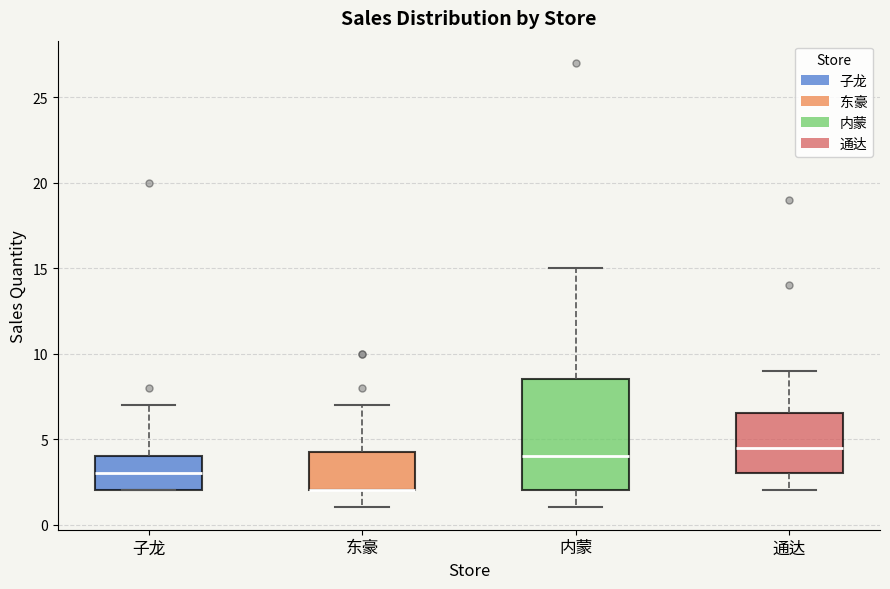

Reading left to right, read every box against the y-axis: the position of its median line, the range the box covers, and the ends of its whiskers. The values are not printed on the chart, so give them approximately, as read against the axis.

子龙: median 3.0, box 2.0 to 4.0, whiskers 2.0 to 7.0
东豪: median 2.0 (drawn on the box's lower edge), box 2.0 to 4.5, whiskers 1.0 to 7.0
内蒙: median 4.0, box 2.0 to 8.5, whiskers 1.0 to 15.0
通达: median 4.5, box 3.0 to 6.5, whiskers 2.0 to 9.0